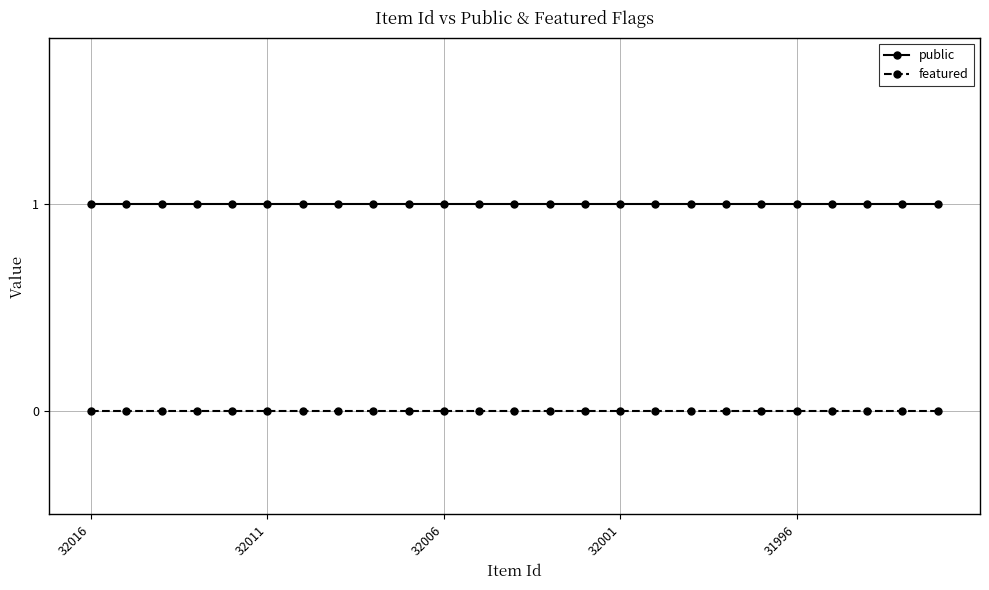

Which series has the largest total across all categories?

public